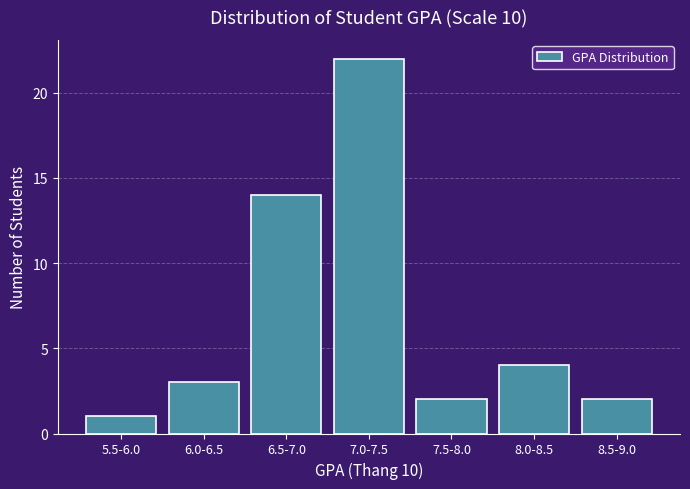

Reading left to right, what are all the values shown in this chart?

1	3	14	22	2	4	2